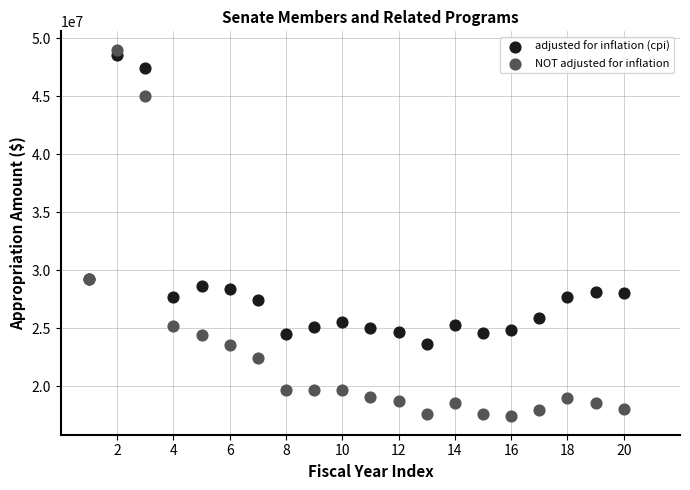

Which series contains the highest Y value?

NOT adjusted for inflation